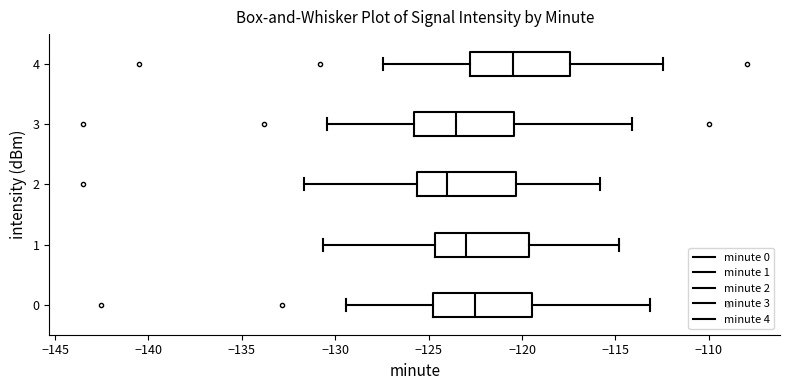

Which box has the furthest to the left median line?

2